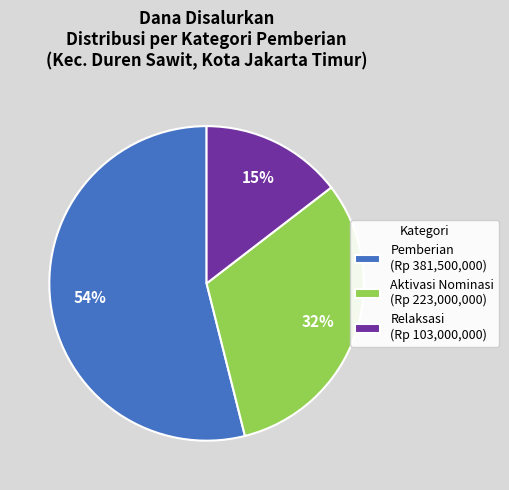

Which has a higher value, Aktivasi Nominasi (Rp 223,000,000) or Relaksasi (Rp 103,000,000)?

Aktivasi Nominasi (Rp 223,000,000)